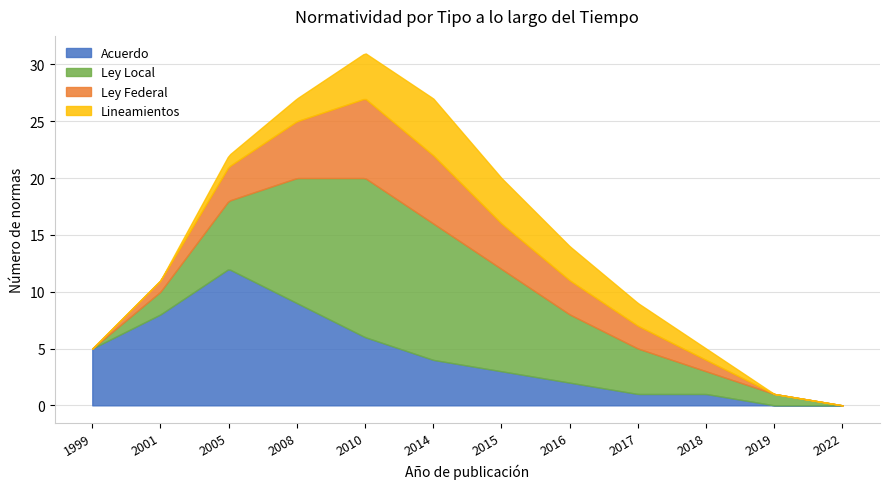

How many series are shown in this chart?

4